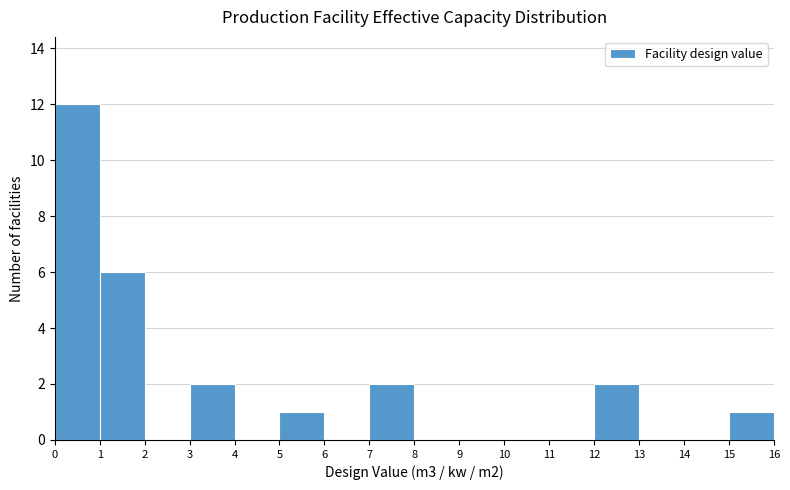

How tall is the bar that spans 7 to 8 on the x-axis? The values are not printed on the chart, so give them approximately, as read against the axis.

2